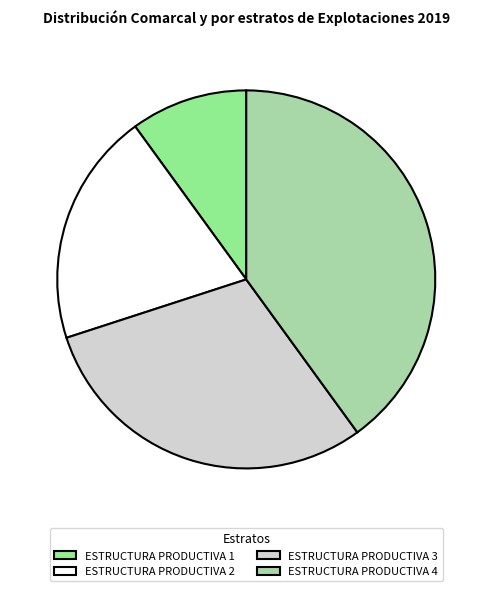

Which has a higher value, ESTRUCTURA PRODUCTIVA 4 or ESTRUCTURA PRODUCTIVA 1?

ESTRUCTURA PRODUCTIVA 4